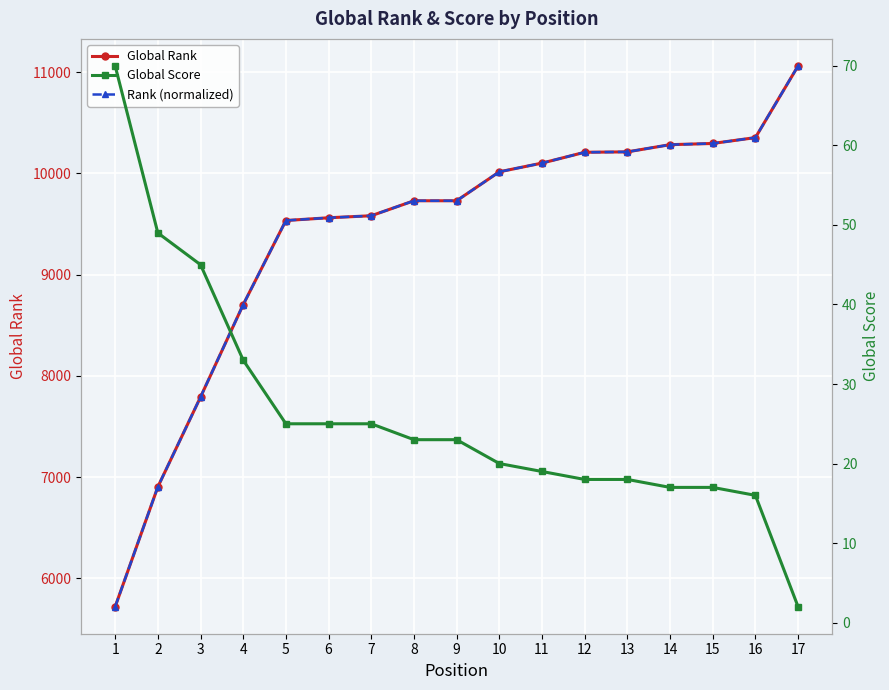

The value of Rank (normalized) at 5 is 50.6. True or false?

True